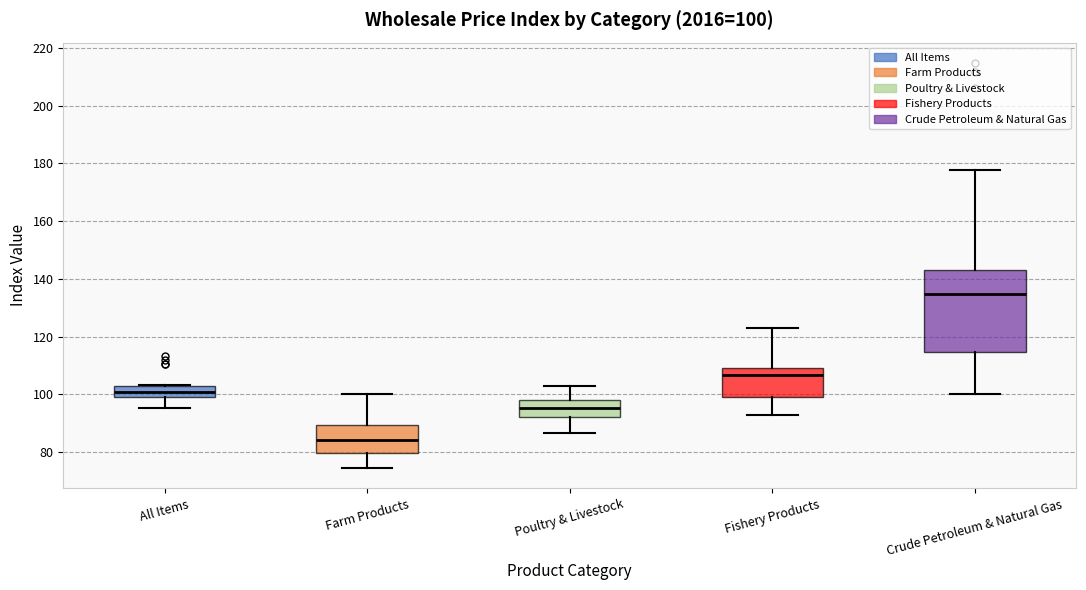

Which box has the lowest median line?

Farm Products